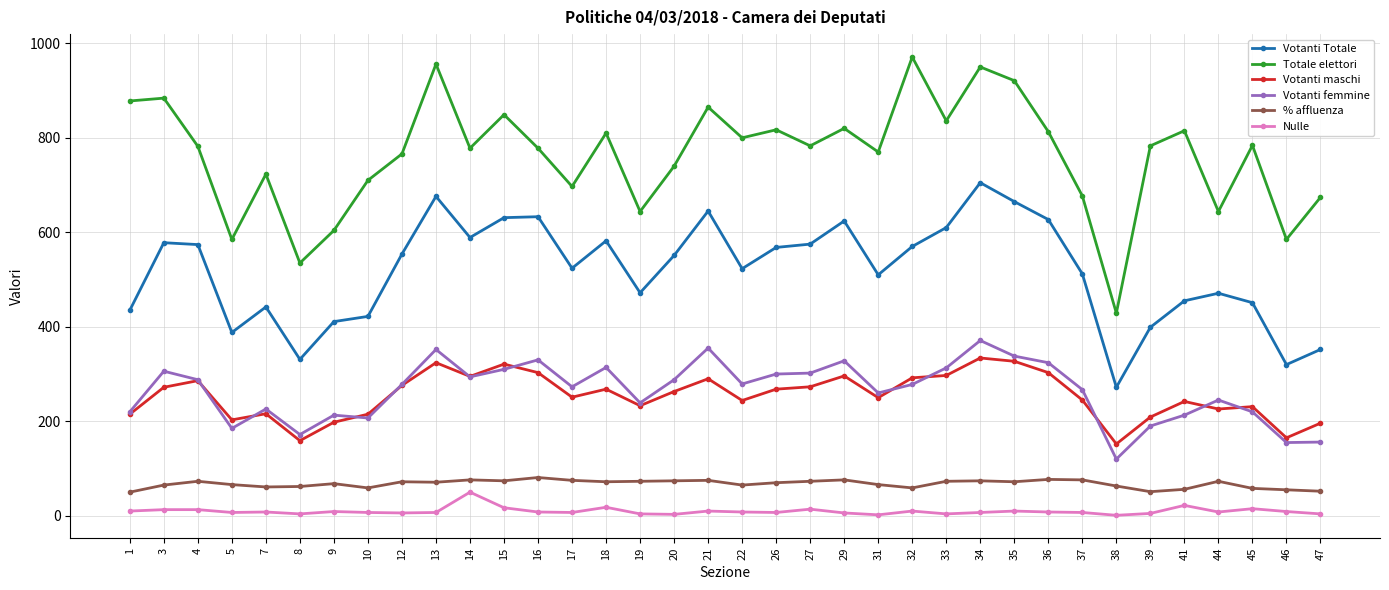

How many values in the % affluenza series are below 72?

18